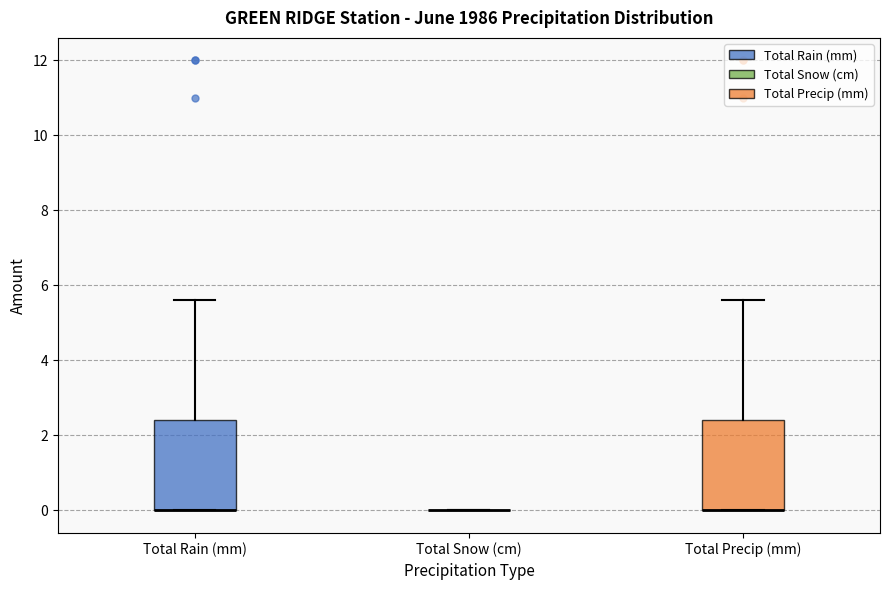

Reading left to right, read every box against the y-axis: the position of its median line, the range the box covers, and the ends of its whiskers. The values are not printed on the chart, so give them approximately, as read against the axis.

Total Rain (mm): median 0.0 (drawn on the box's lower edge), box 0.0 to 2.4, whiskers 0.0 to 5.6
Total Snow (cm): box collapsed to a line at 0.0, whiskers 0.0 to 0.0
Total Precip (mm): median 0.0 (drawn on the box's lower edge), box 0.0 to 2.4, whiskers 0.0 to 5.6